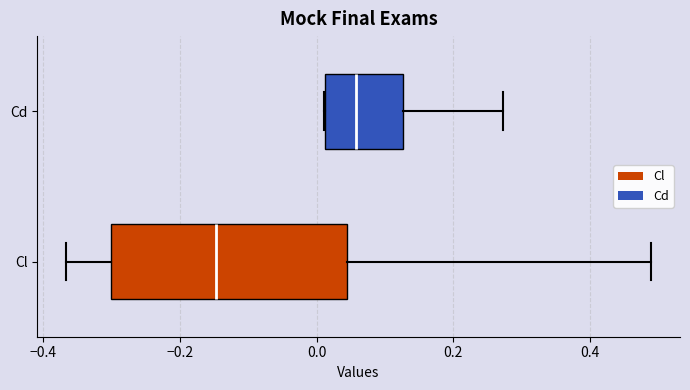

Which box is the widest, from its left edge to its right edge?

Cl